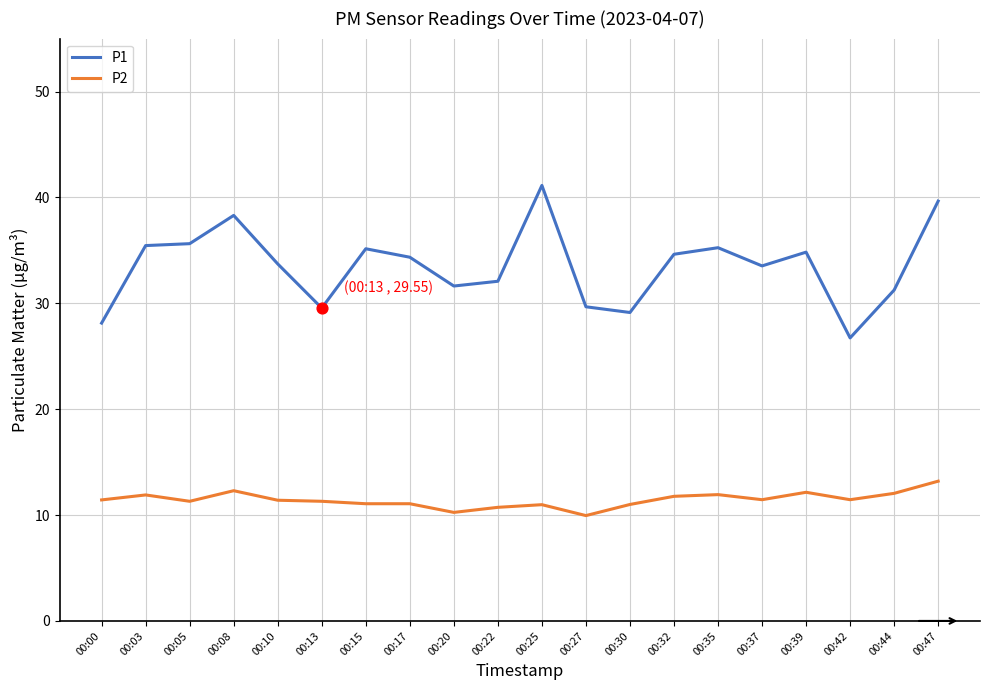

What are all the series names shown in the legend?

P1, P2